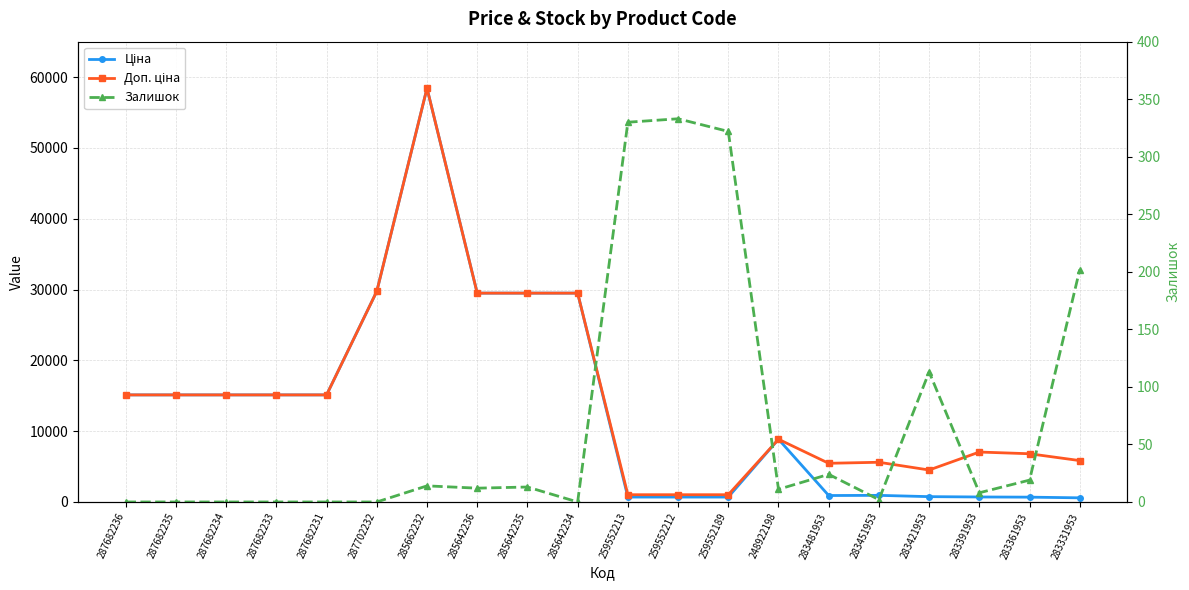

What is the maximum value for Залишок?

333.0